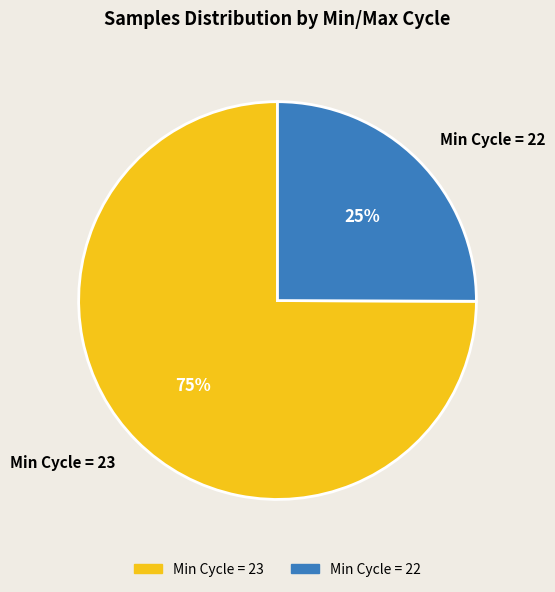

How many segments does this pie chart have?

2